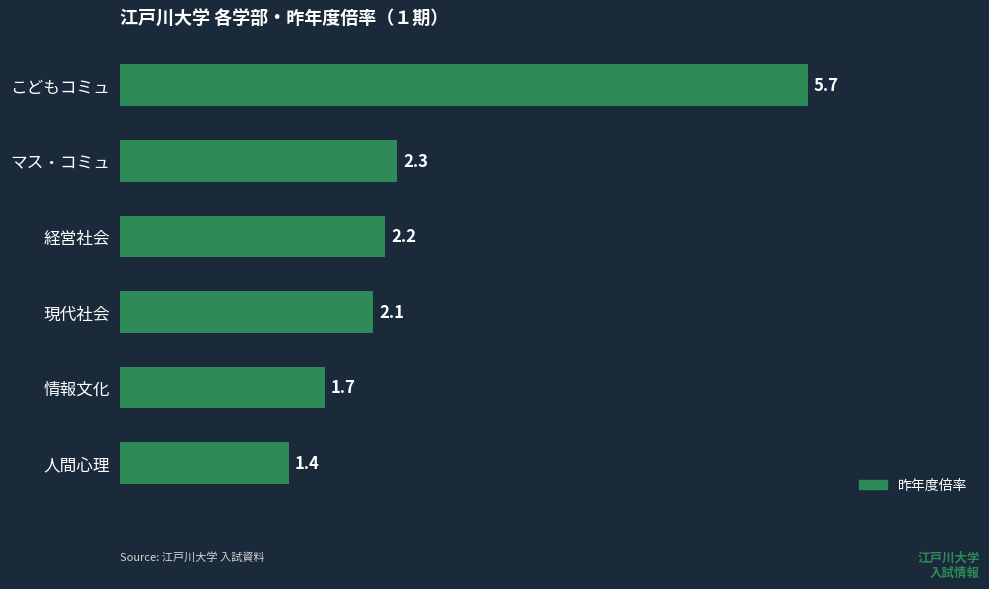

What is the average value?

2.6